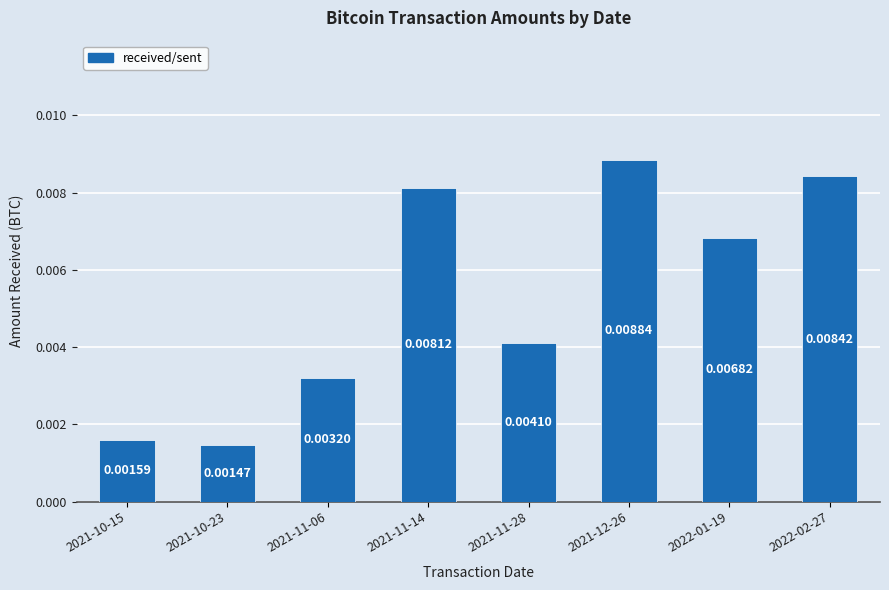

Which has a higher value, 2021-10-15 or 2021-12-26?

2021-12-26